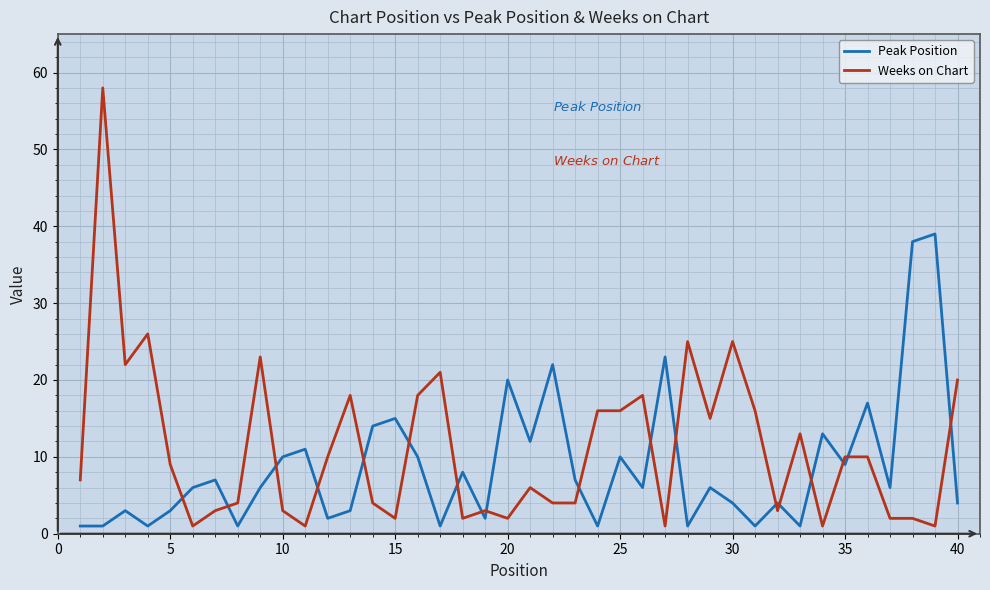

True or false: Weeks on Chart and Peak Position cross at least once.

True